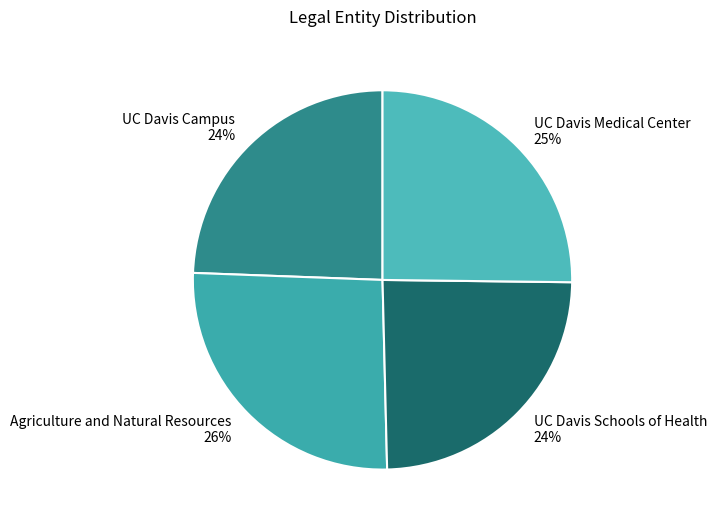

Between Agriculture and Natural Resources and UC Davis Schools of Health, which is larger?

Agriculture and Natural Resources